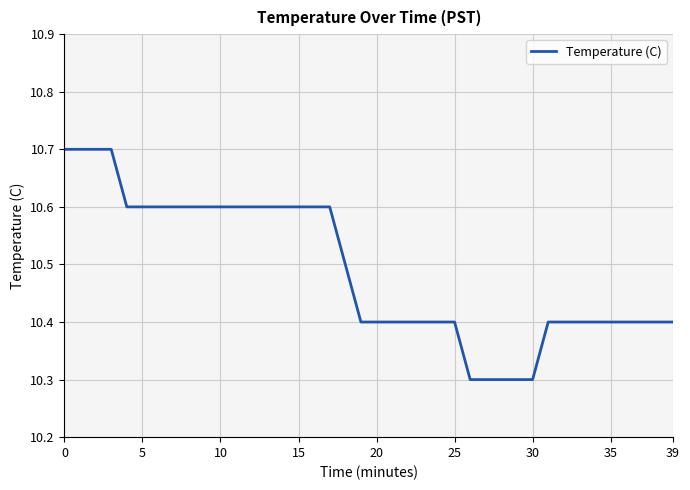

How many values are between 10 and 11?

40